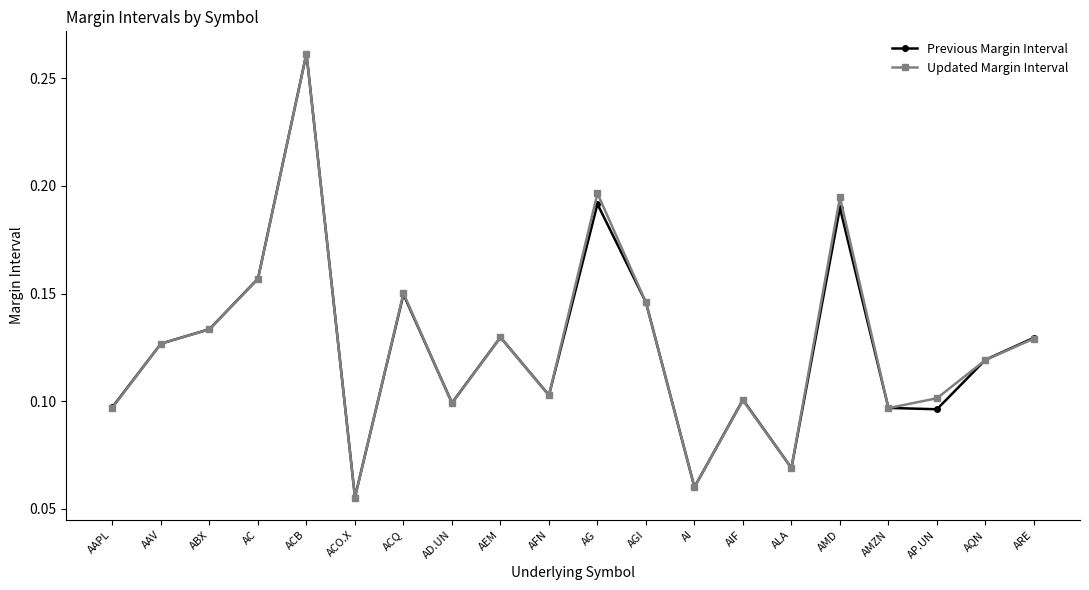

Is it true that Previous Margin Interval equals 0.1 at AMD?

False